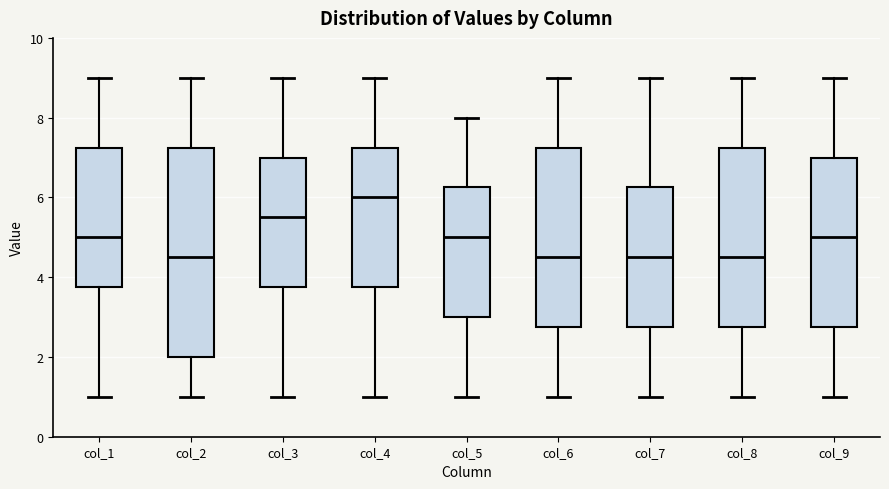

Reading left to right, transcribe this box plot: for each box, give where its median line is, the range the box spans, and where its two whiskers end, as read against the y-axis. The values are not printed on the chart, so give them approximately, as read against the axis.

col_1: median 5.0, box 3.8 to 7.2, whiskers 1.0 to 9.0
col_2: median 4.6, box 2.0 to 7.2, whiskers 1.0 to 9.0
col_3: median 5.6, box 3.8 to 7.0, whiskers 1.0 to 9.0
col_4: median 6.0, box 3.8 to 7.2, whiskers 1.0 to 9.0
col_5: median 5.0, box 3.0 to 6.2, whiskers 1.0 to 8.0
col_6: median 4.6, box 2.8 to 7.2, whiskers 1.0 to 9.0
col_7: median 4.6, box 2.8 to 6.2, whiskers 1.0 to 9.0
col_8: median 4.6, box 2.8 to 7.2, whiskers 1.0 to 9.0
col_9: median 5.0, box 2.8 to 7.0, whiskers 1.0 to 9.0